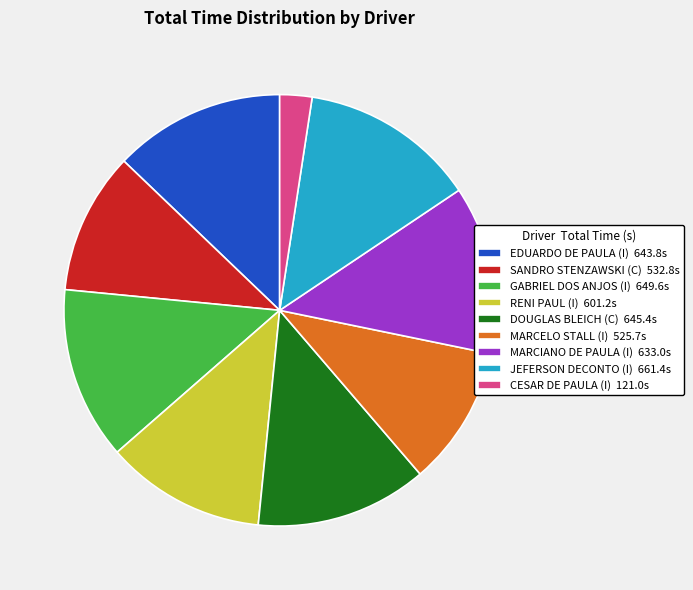

Is the sum of MARCIANO DE PAULA (I) 633.0s and CESAR DE PAULA (I) 121.0s greater than half?

No